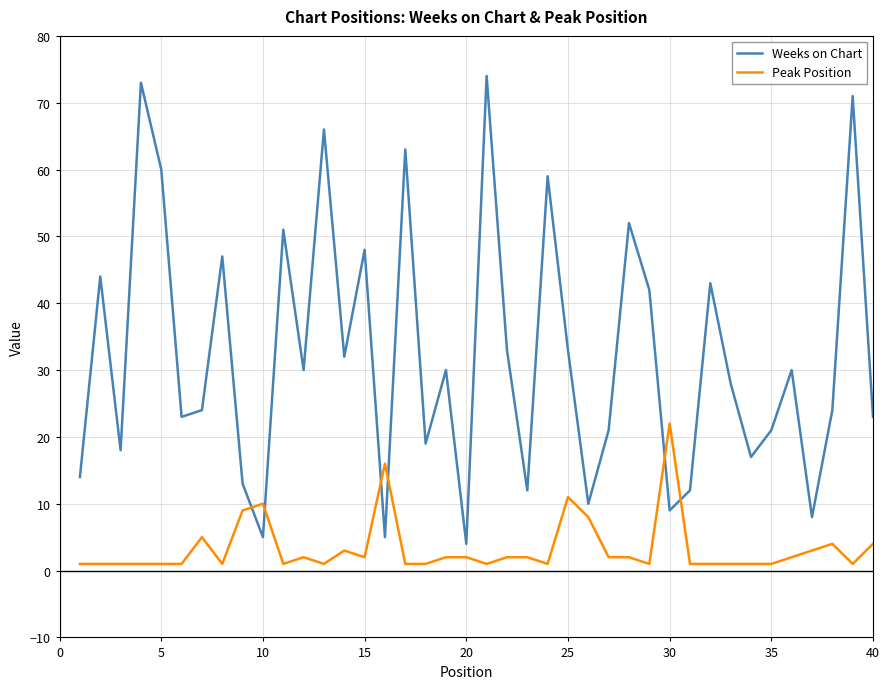

What is the difference between the maximum and minimum values in the Weeks on Chart series?

70